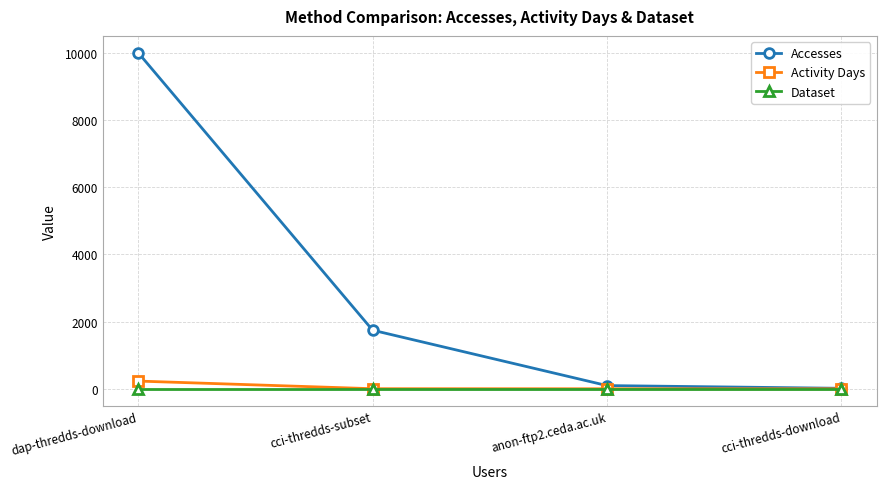

What is the minimum value shown in the chart?

1